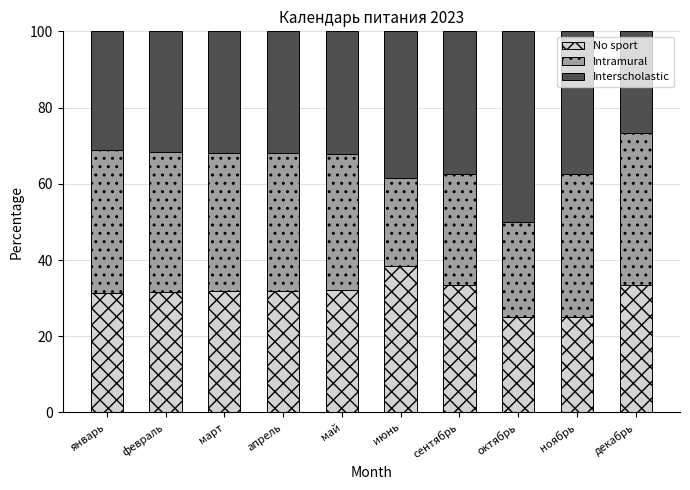

What is the approximate value of No sport at май?

32.1